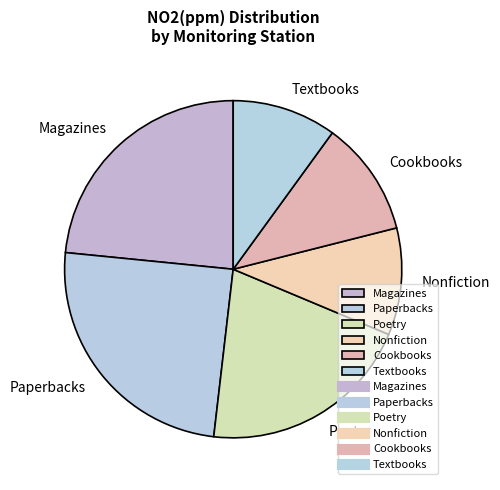

True or false: Textbooks accounts for 10% of the total.

True